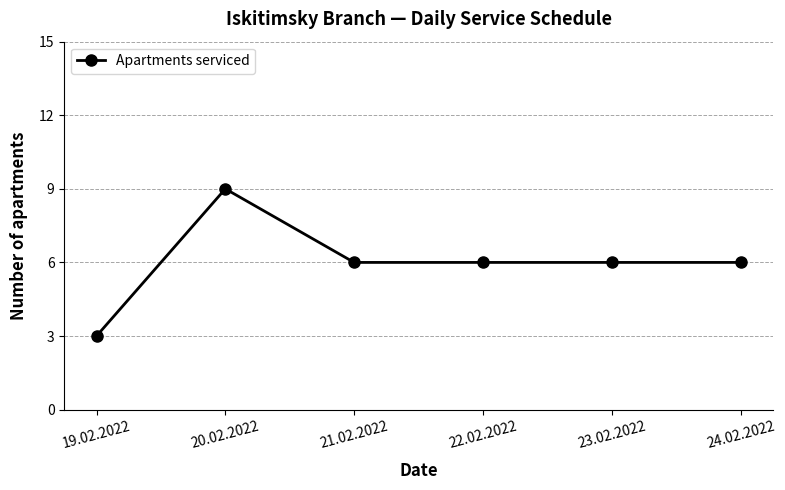

True or false: the data has more than 0 interior local peaks.

True